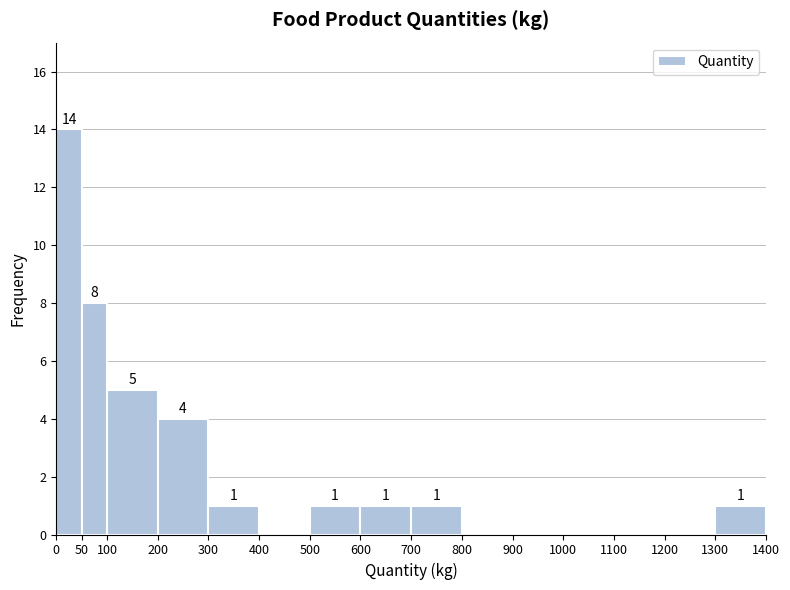

Over which range of the x-axis is the bar tallest?

0 to 50